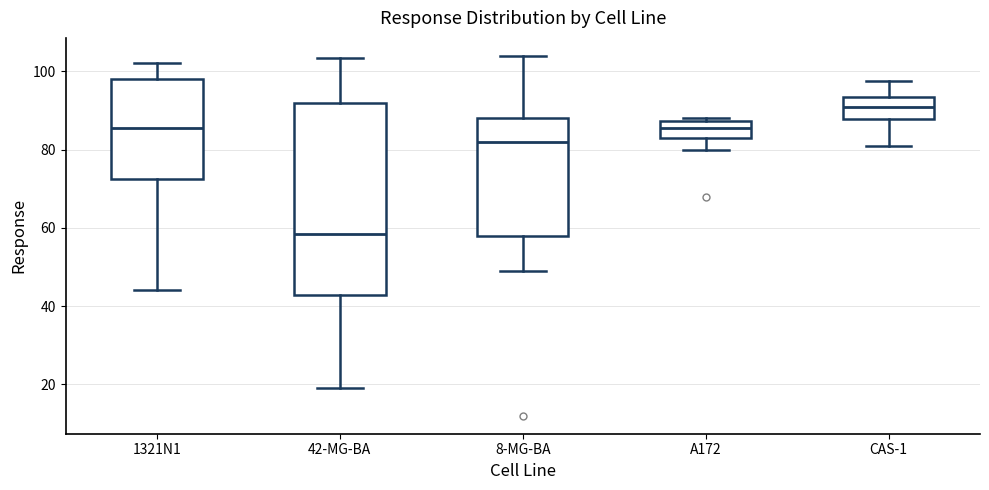

Reading left to right, read every box against the y-axis: the position of its median line, the range the box covers, and the ends of its whiskers. The values are not printed on the chart, so give them approximately, as read against the axis.

1321N1: median 86, box 72 to 98, whiskers 44 to 102
42-MG-BA: median 58, box 42 to 92, whiskers 20 to 104
8-MG-BA: median 82, box 58 to 88, whiskers 50 to 104
A172: median 86, box 84 to 88, whiskers 80 to 88 (just above the box's upper edge)
CAS-1: median 90, box 88 to 94, whiskers 82 to 98